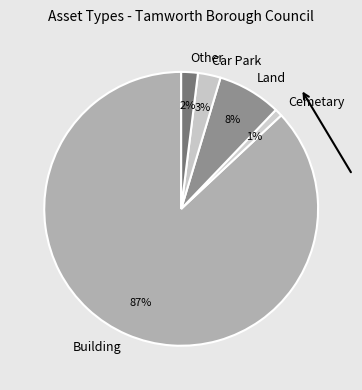

To the nearest percent, what is the average slice percentage?

20%